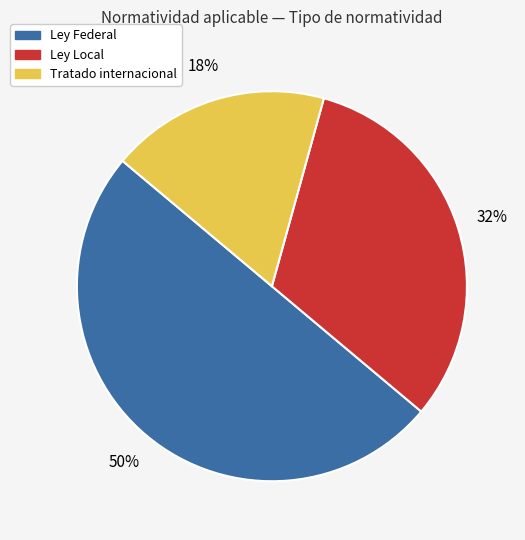

What is the ratio of the value at Tratado internacional to the value at Ley Federal?

0.4